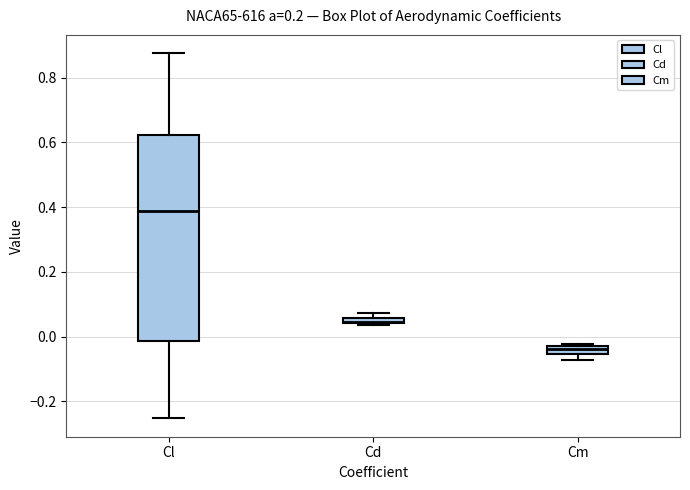

Comparing the boxes themselves (not the whiskers), which one is the tallest?

Cl